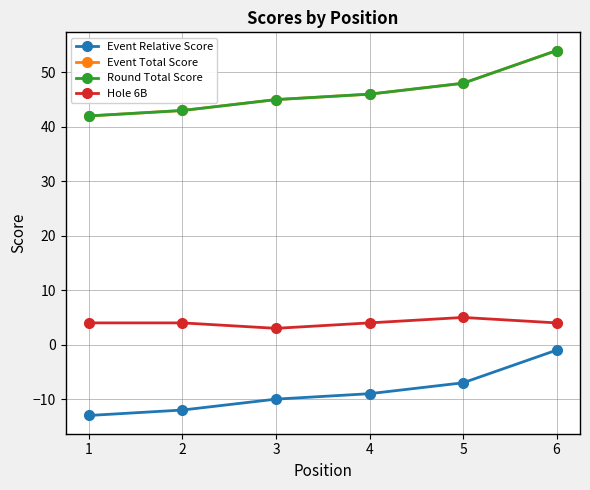

At which category does Hole 6B reach its first local peak?

5